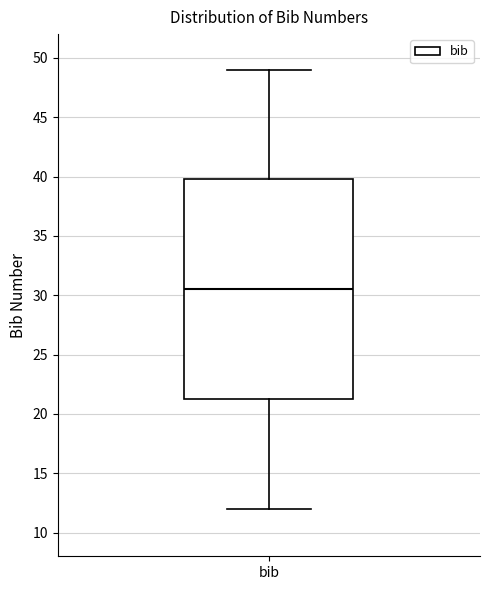

Read this box plot against the y-axis: the position of the median line, the range covered by the box, and the ends of both whiskers. The values are not printed on the chart, so give them approximately, as read against the axis.

median 30.5, box 21.5 to 40.0, whiskers 12.0 to 49.0